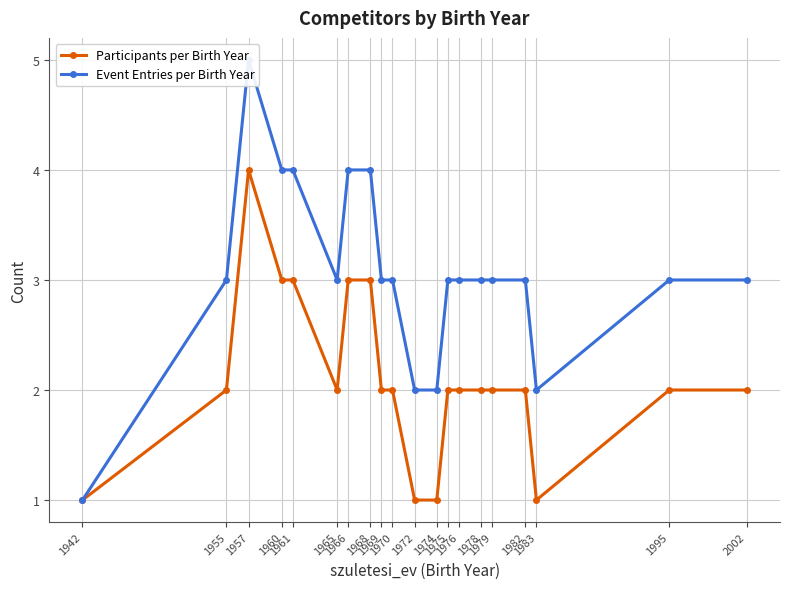

Is this an area chart (filled region under the line)?

No